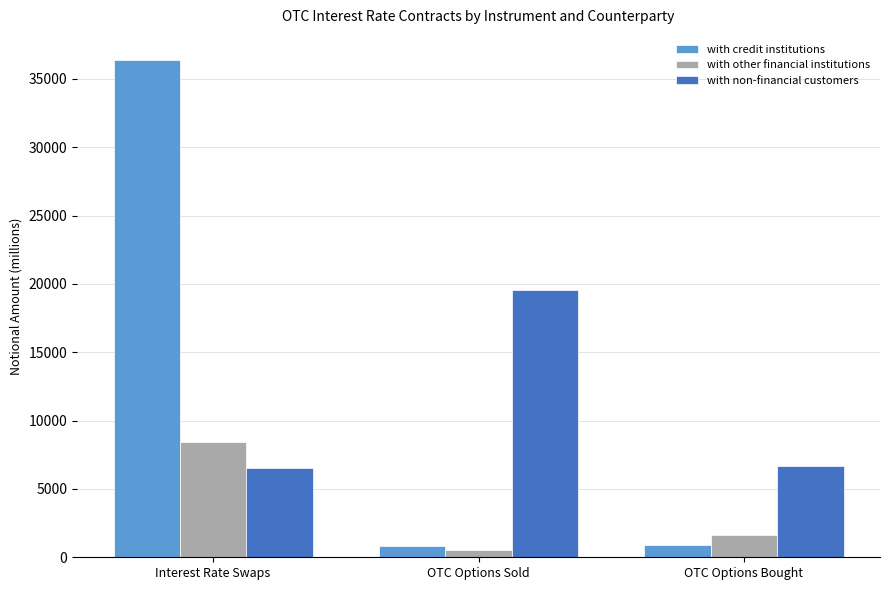

What is the value of the with non-financial customers bar at the 1st from the left?

6514.6